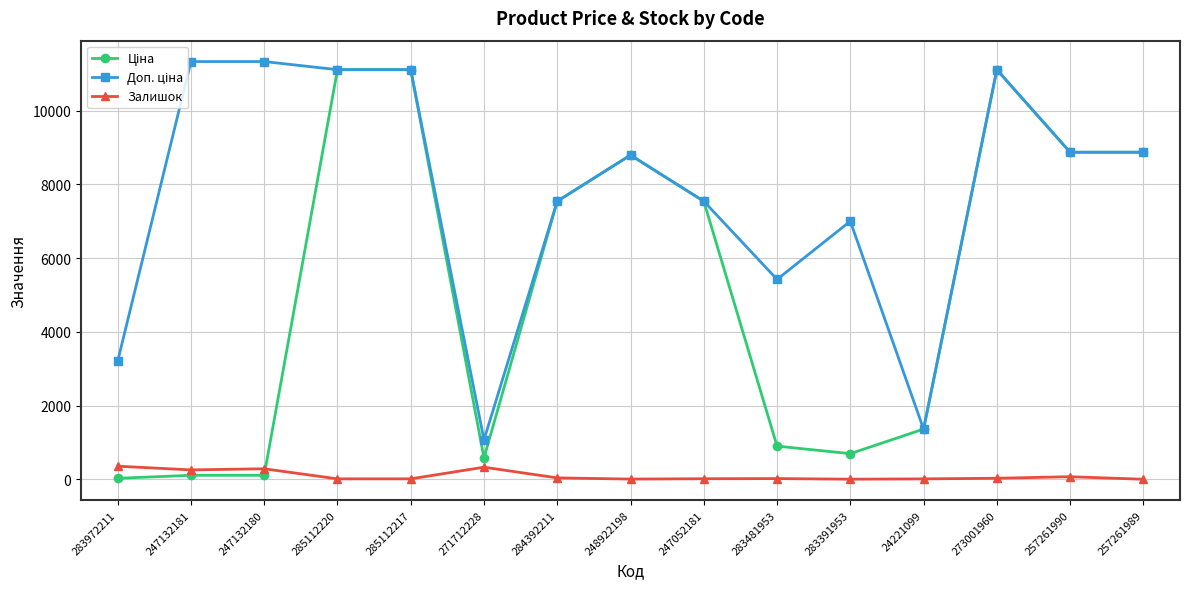

What is the sum of the Залишок values at 247132181 and 247132180?

550.0